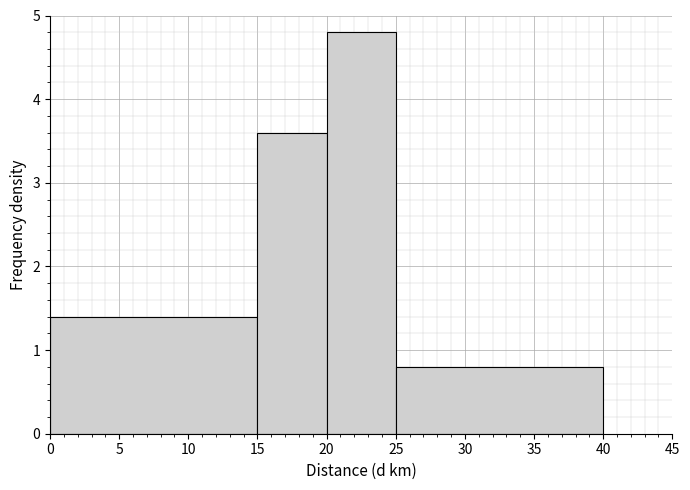

How tall is the bar that spans 25 to 40 on the x-axis? The values are not printed on the chart, so give them approximately, as read against the axis.

0.8